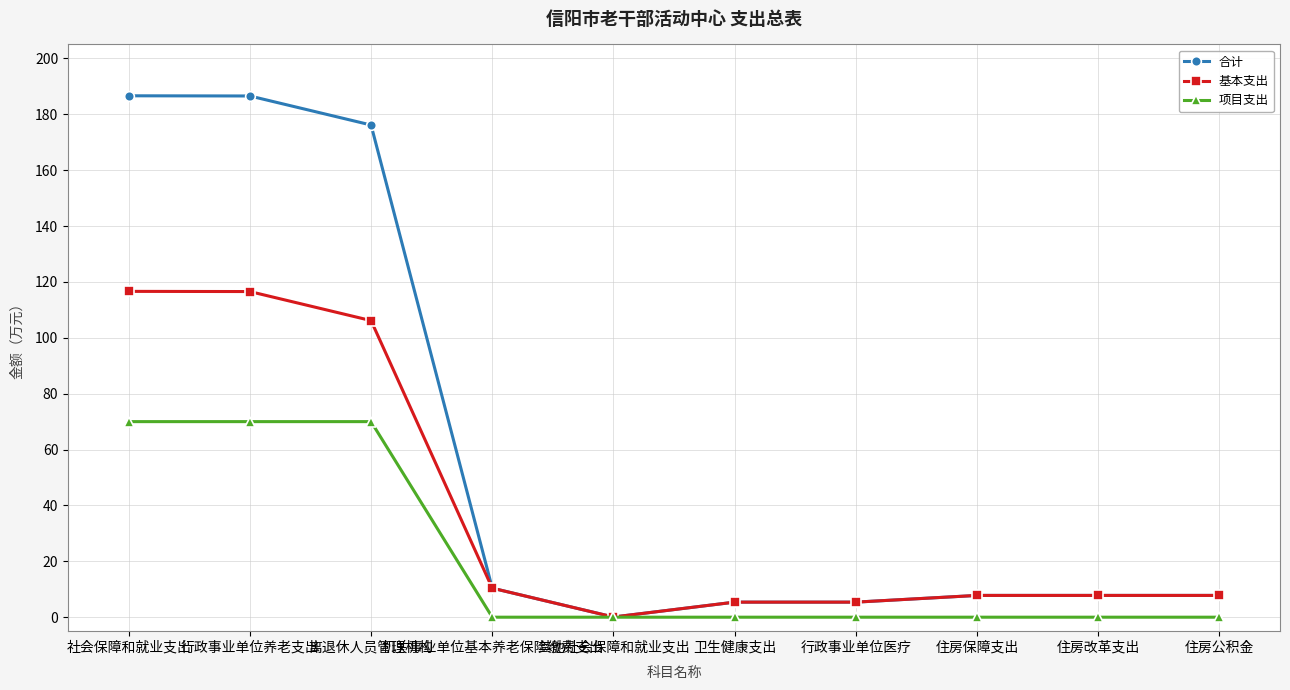

What is the maximum value for 基本支出?

116.6